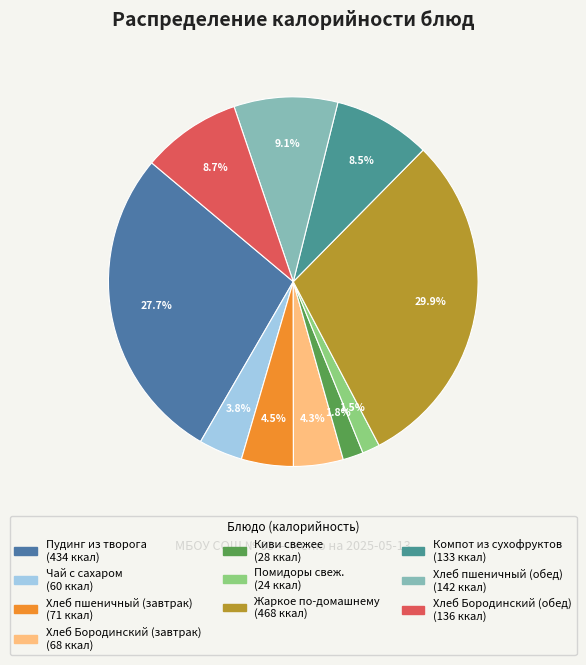

Do Компот из сухофруктов and Хлеб пшеничный (обед) together represent more than half of the pie?

No